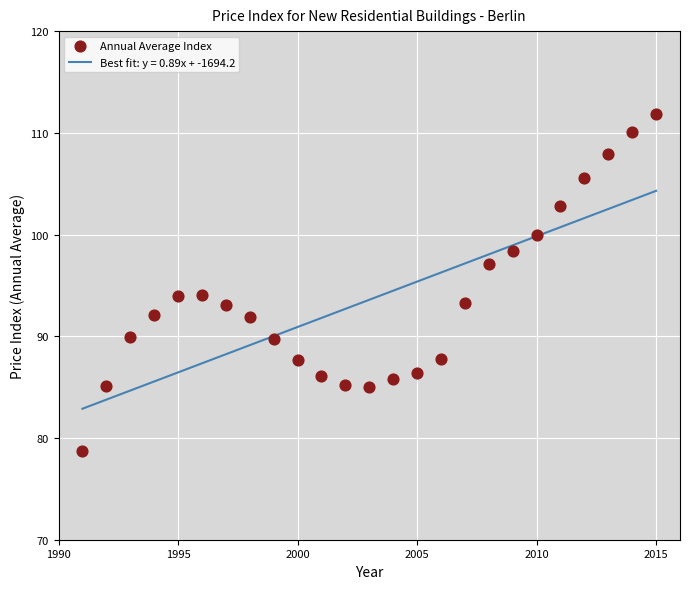

What is the range of X values (max minus min)?

24.0